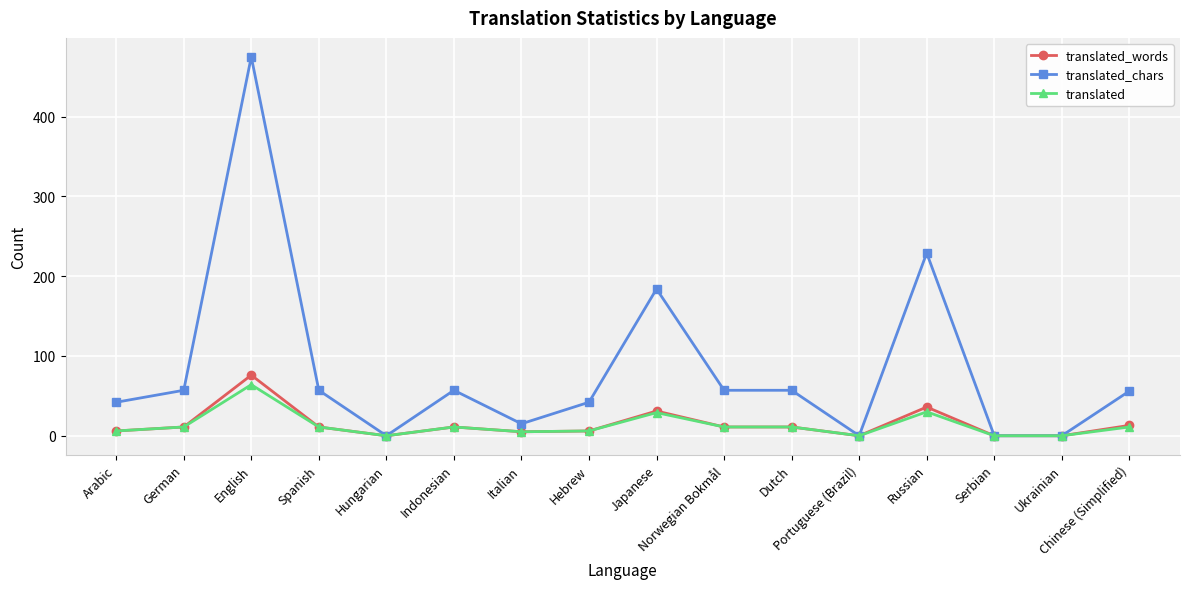

True or false: translated_words has more than 1 points higher than both neighbors.

True